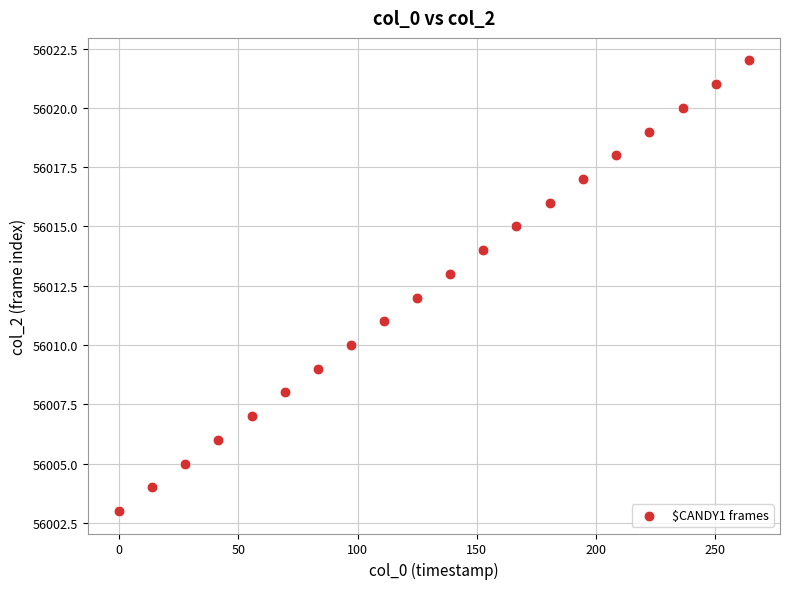

What is the range of Y values (max minus min)?

19